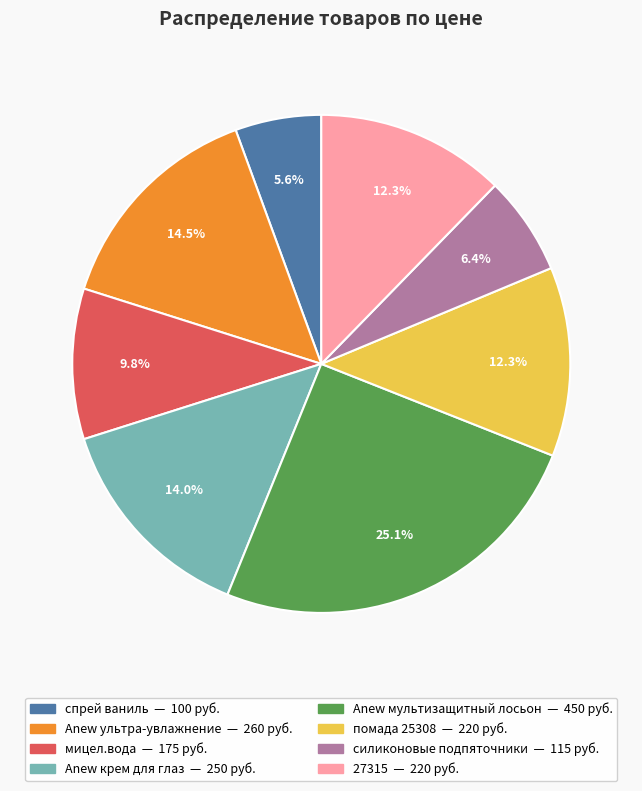

To the nearest percent, what is the difference between the 27315 and спрей ваниль slice percentages?

7%